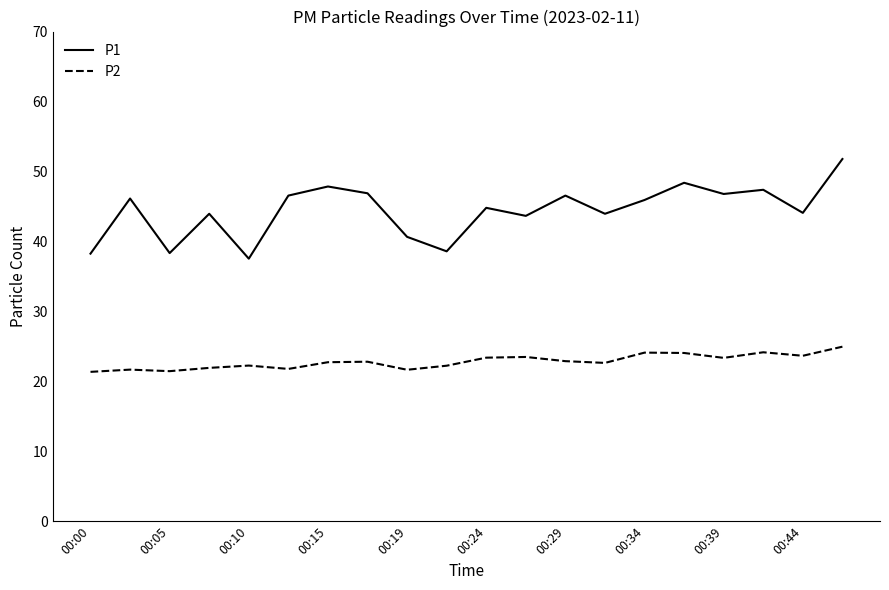

What are all the series names shown in the legend?

P1, P2